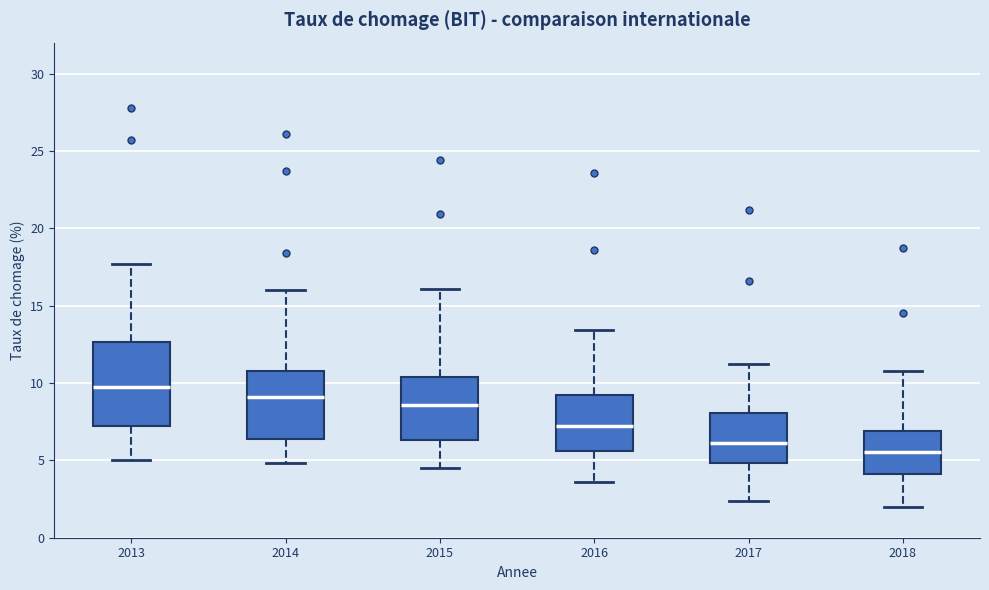

Which box's median line is the lowest?

2018